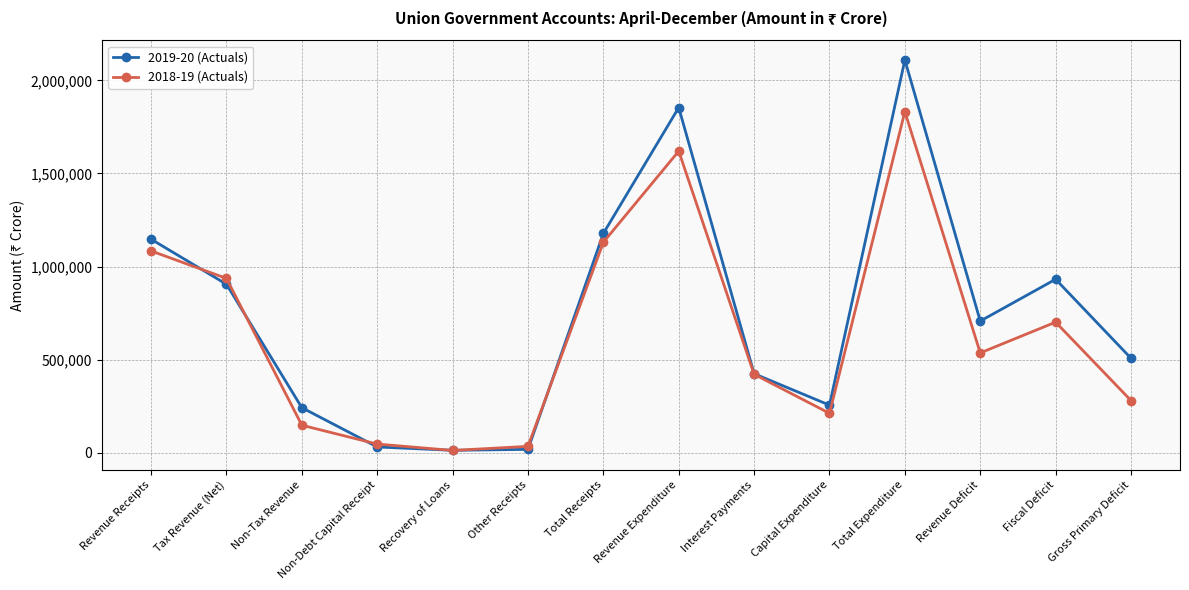

What is the greatest value displayed?

2109647